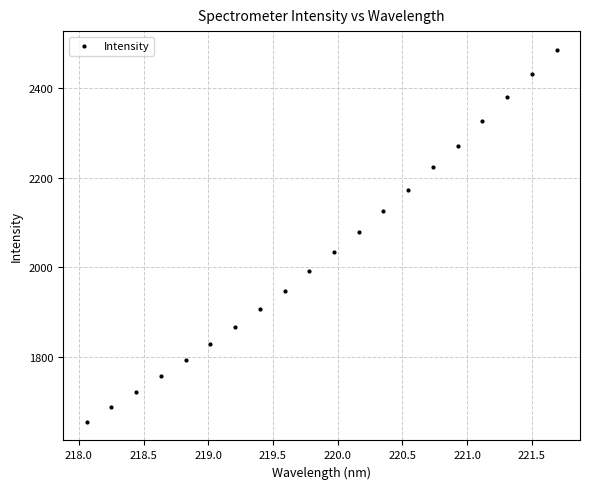

What is the range of Y values (max minus min)?

831.4